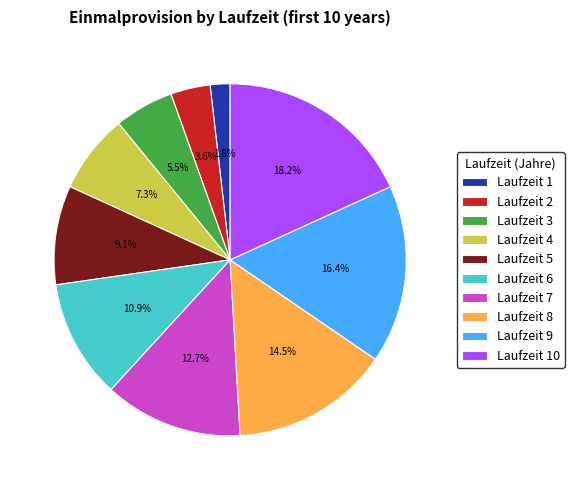

Does any single category account for the majority?

No